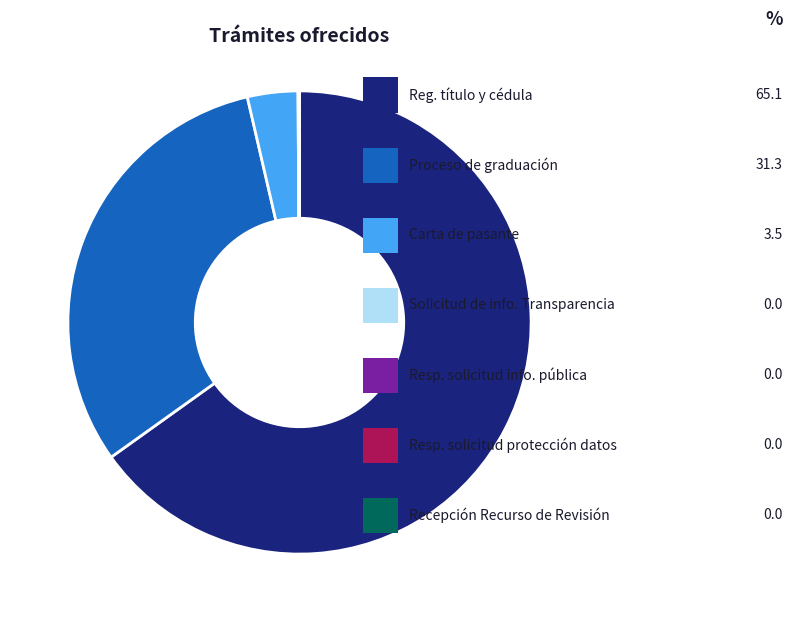

Is there any slice that represents more than half of the pie?

Yes